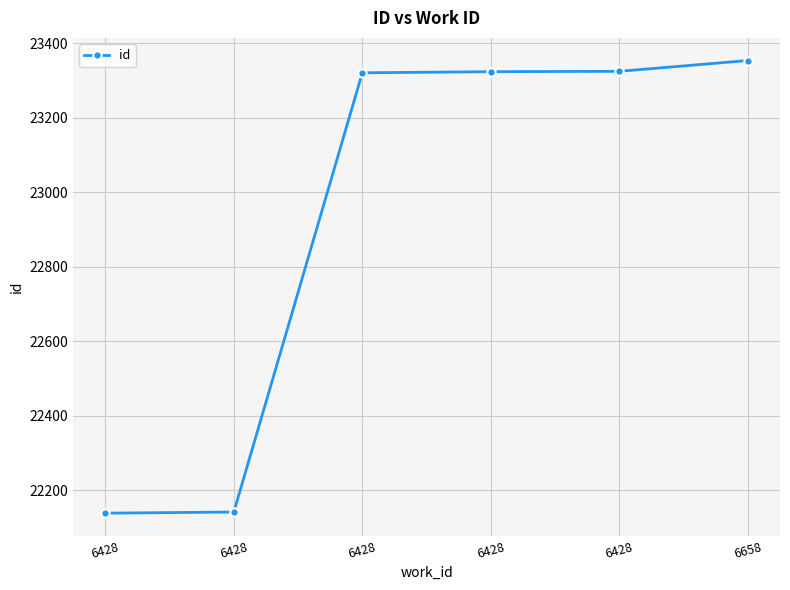

Rank the categories by value from highest to lowest.

6658, 6428, 6428, 6428, 6428, 6428